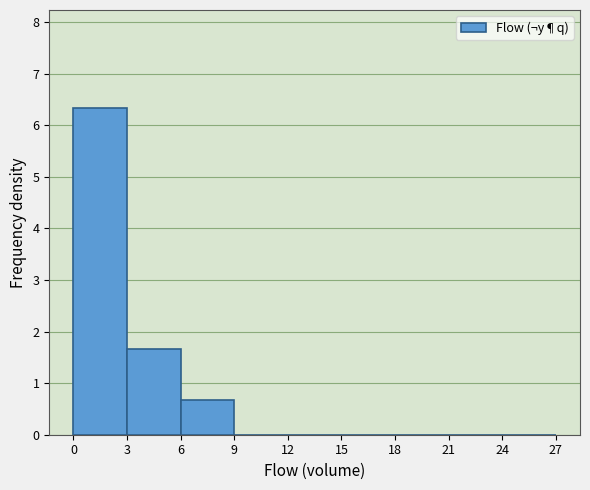

Reading left to right, list every bar in this chart as the range it spans on the x-axis followed by its height. The values are not printed on the chart, so give them approximately, as read against the axis.

0 to 3: 6.3
3 to 6: 1.7
6 to 9: 0.7
9 to 12: 0
12 to 15: 0
15 to 18: 0
18 to 21: 0
21 to 24: 0
24 to 27: 0